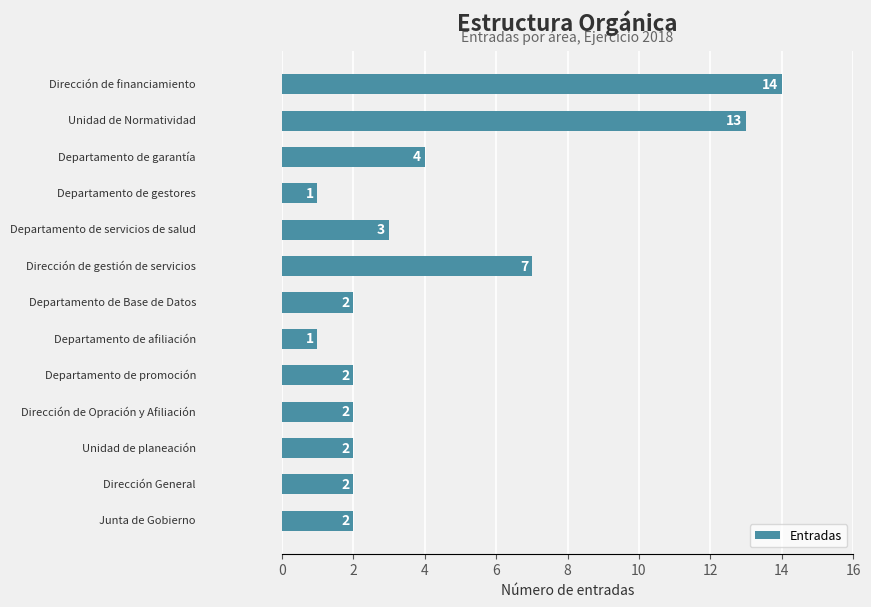

What is the sum of all values?

55